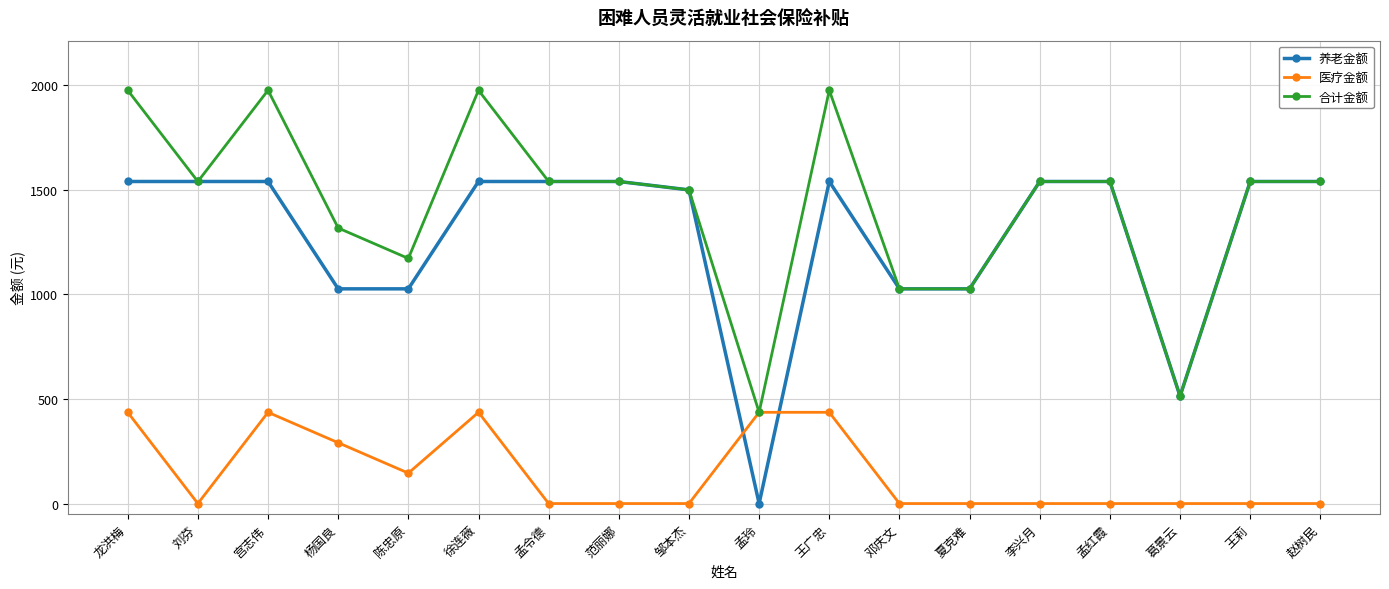

What are all the series names shown in the legend?

养老金额, 医疗金额, 合计金额